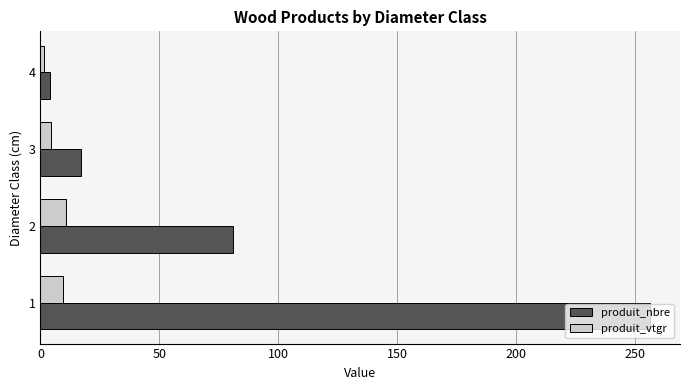

What is the maximum value for produit_vtgr?

10.9